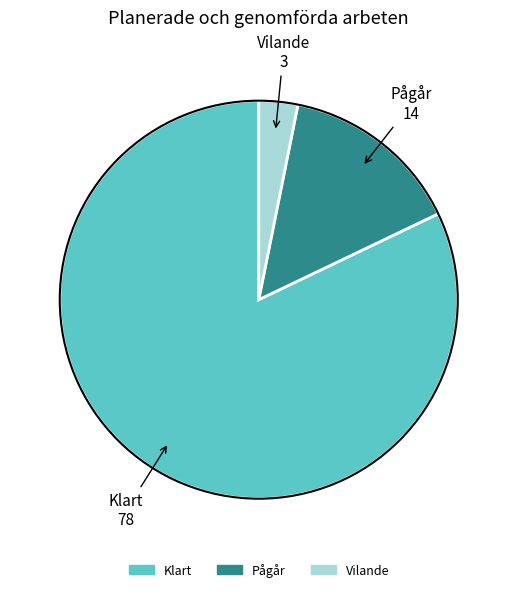

True or false: Pågår accounts for 15% of the total.

True